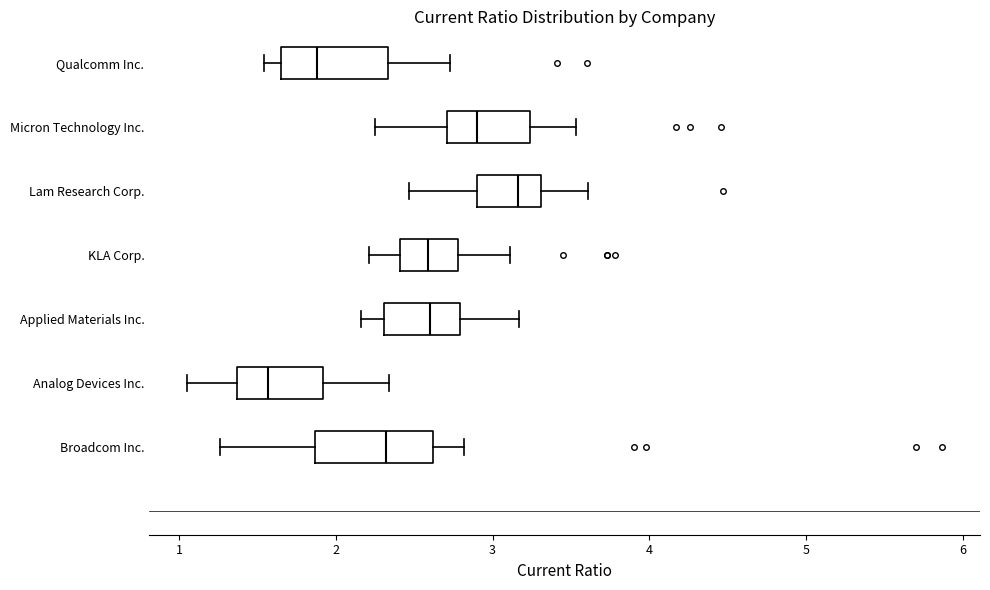

Which box's median line is the furthest to the right?

Lam Research Corp.